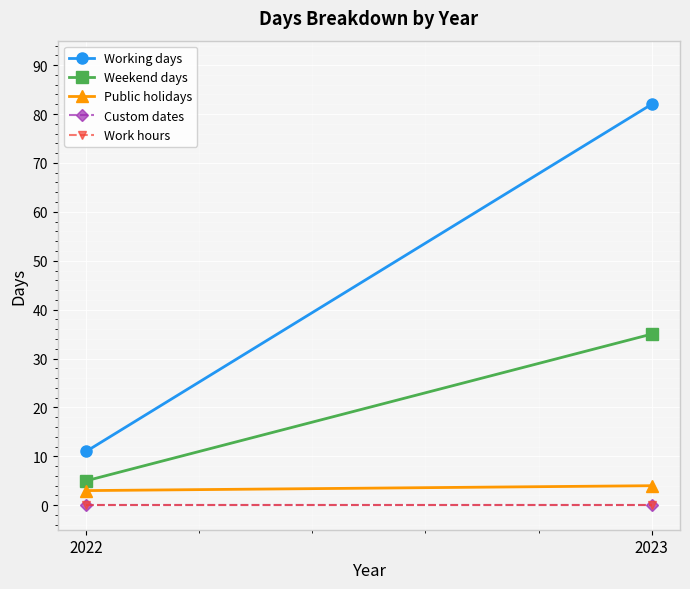

Which category has the lowest value in the Custom dates series?

2022